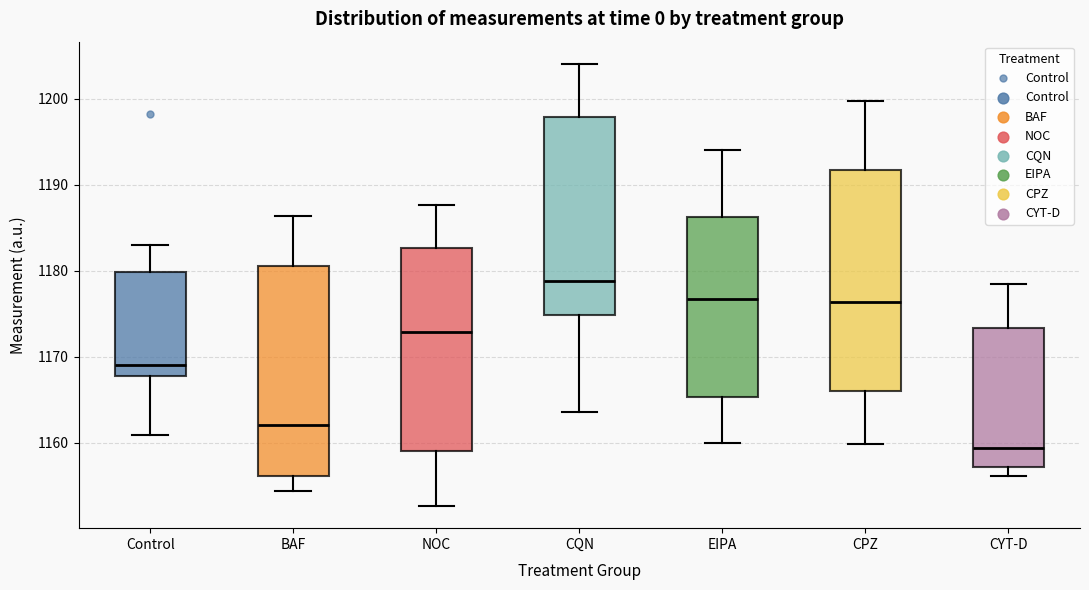

Where does the upper whisker of the box for CQN end on the y-axis? The values are not printed on the chart, so give them approximately, as read against the axis.

1204